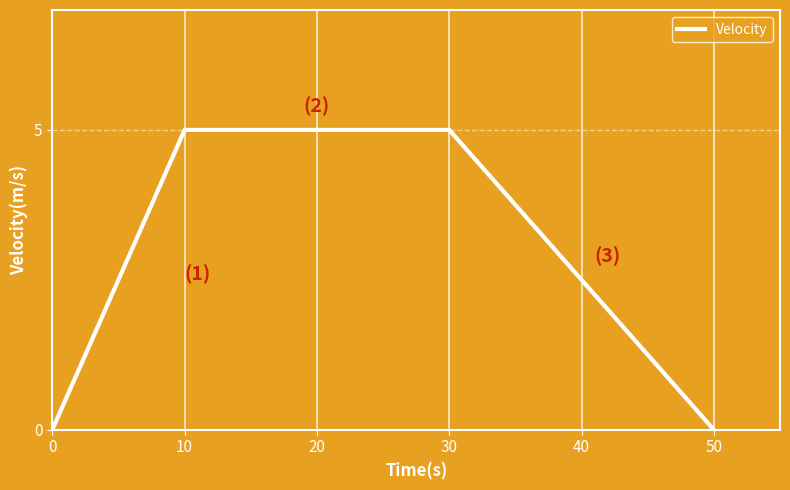

Reading left to right, what are all the values shown in this chart?

0	5	5	0